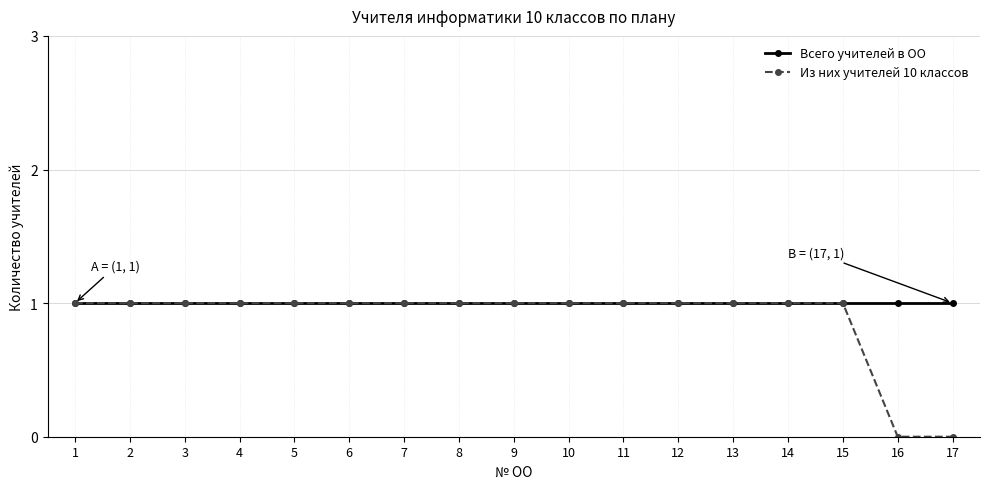

Rank the series by their average value, from lowest to highest.

Из них учителей 10 классов, Всего учителей в ОО